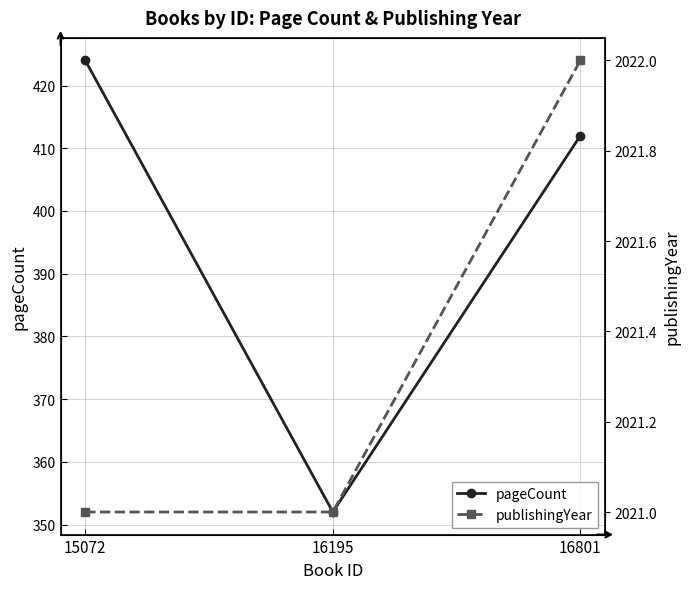

List the series in order of their overall mean, lowest first.

pageCount, publishingYear